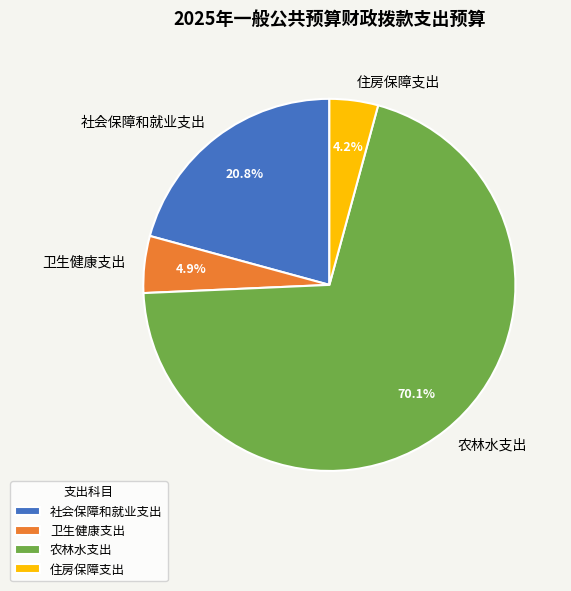

Rank the categories by value from lowest to highest.

住房保障支出, 卫生健康支出, 社会保障和就业支出, 农林水支出